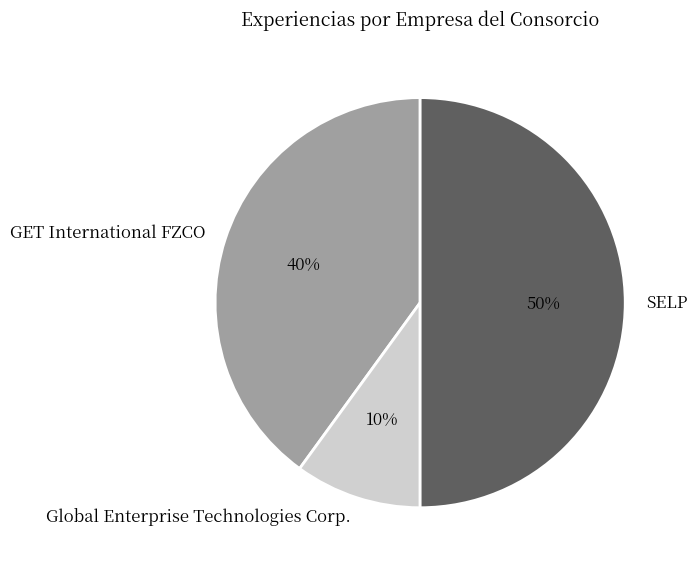

Is GET International FZCO the majority of the pie?

No